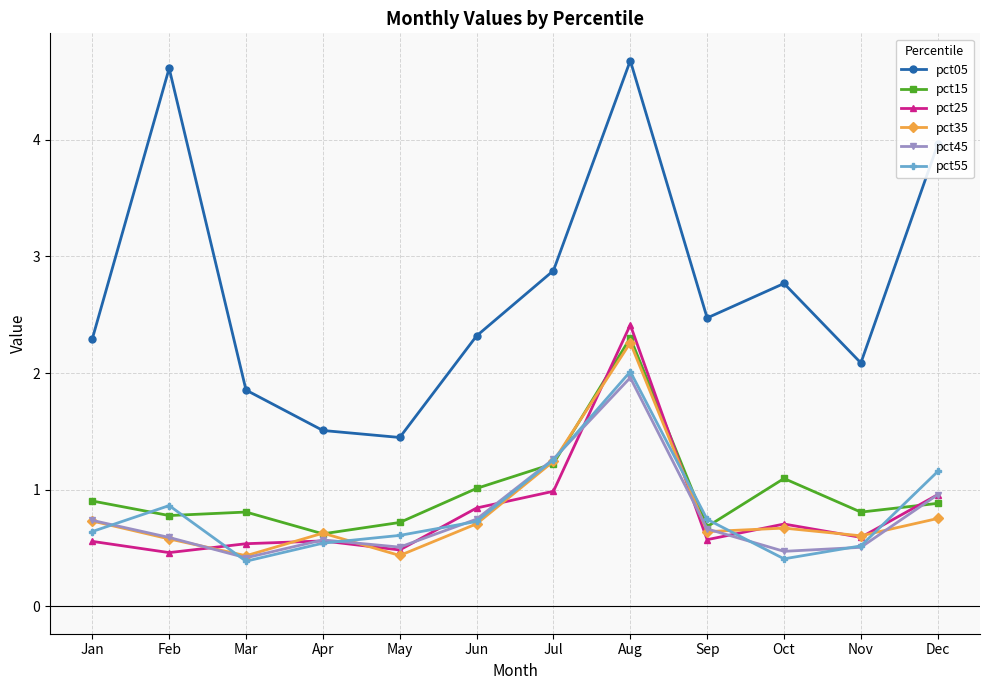

How many lines are shown in the chart?

6